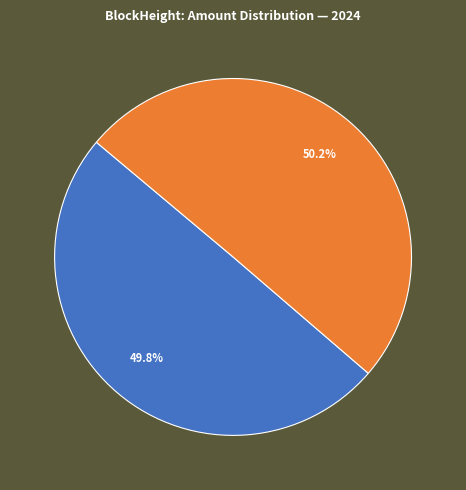

Does any single category account for the majority?

Yes